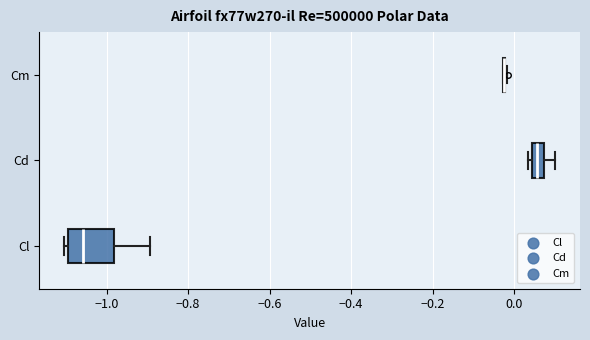

Reading bottom to top, transcribe this box plot: for each box, give where its median line is, the range the box spans, and where its two whiskers end, as read against the x-axis. The values are not printed on the chart, so give them approximately, as read against the axis.

Cl: median -1.06, box -1.10 to -0.98, whiskers -1.10 (just left of the box's left edge) to -0.90
Cd: median 0.06, box 0.04 to 0.08, whiskers 0.04 (just left of the box's left edge) to 0.10
Cm: box collapsed to a line at -0.02, whiskers -0.02 to -0.02